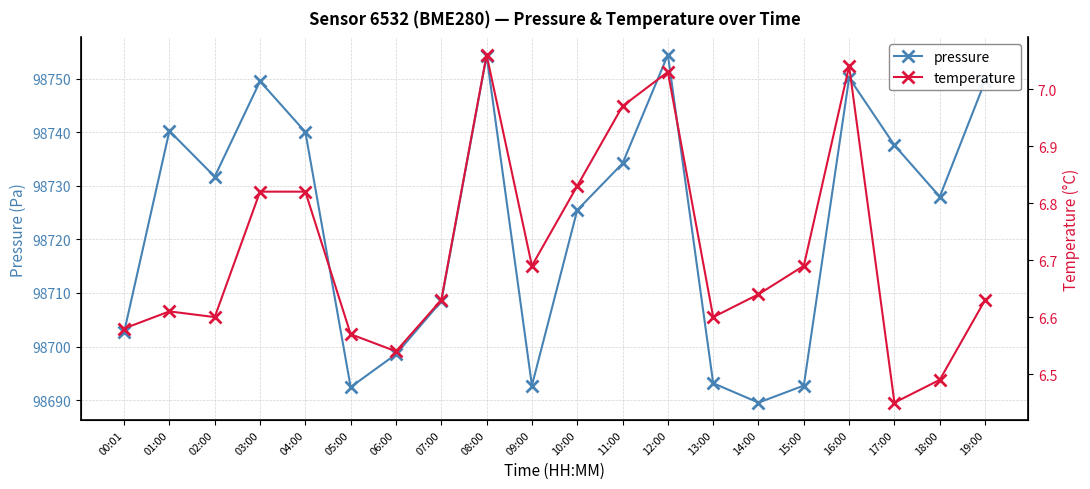

How many distinct data groups are displayed?

2